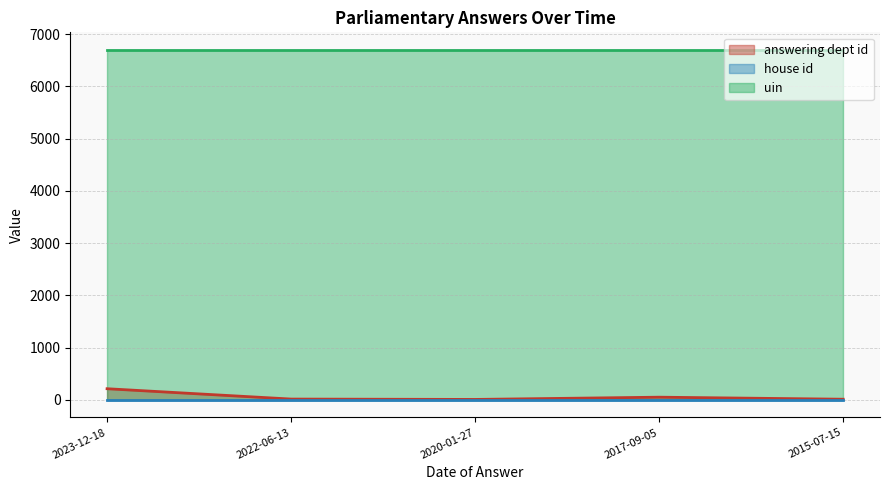

What are all the series names shown in the legend?

answering dept id, house id, uin